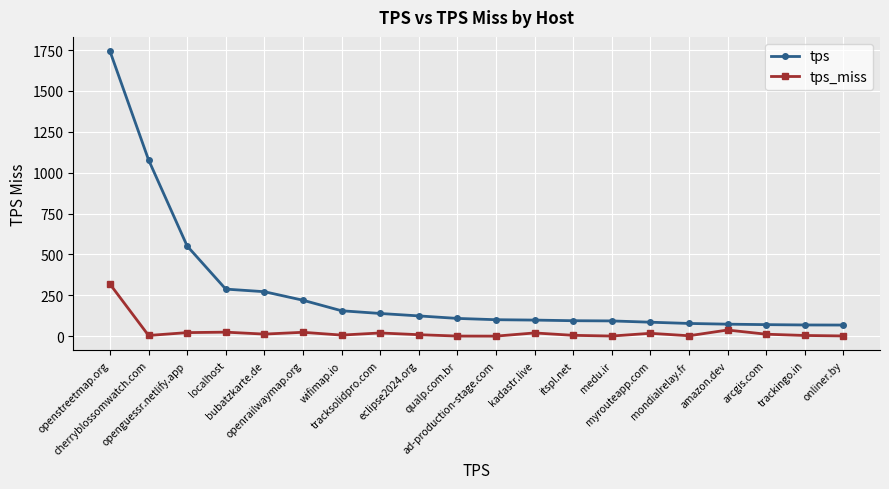

True or false: tps_miss has more than 0 interior local peaks.

True